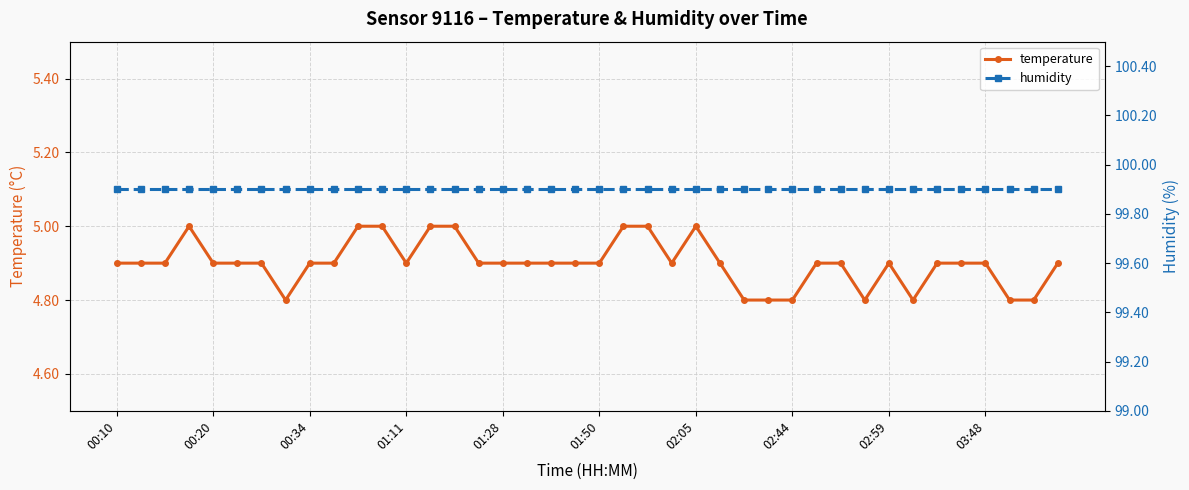

Reading right to left, extract all data points from this chart.

temperature: 4.9	4.8	4.8	4.9	4.9	4.9	4.8	4.9	4.8	4.9	4.9	4.8	4.8	4.8	4.9	5.0	4.9	5.0	5.0	4.9	4.9	4.9	4.9	4.9	4.9	5.0	5.0	4.9	5.0	5.0	4.9	4.9	4.8	4.9	4.9	4.9	5.0	4.9	4.9	4.9
humidity: 99.9	99.9	99.9	99.9	99.9	99.9	99.9	99.9	99.9	99.9	99.9	99.9	99.9	99.9	99.9	99.9	99.9	99.9	99.9	99.9	99.9	99.9	99.9	99.9	99.9	99.9	99.9	99.9	99.9	99.9	99.9	99.9	99.9	99.9	99.9	99.9	99.9	99.9	99.9	99.9